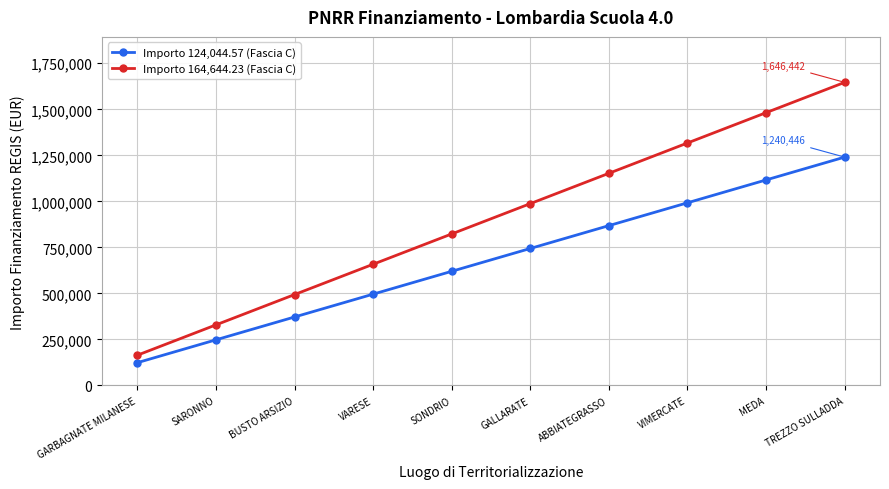

What position from the left is SONDRIO?

5